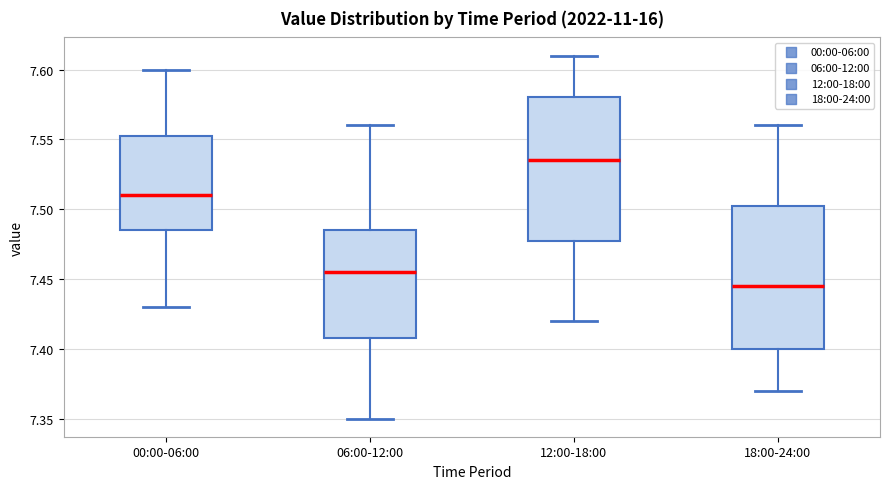

Which box's median line is the lowest?

18:00-24:00